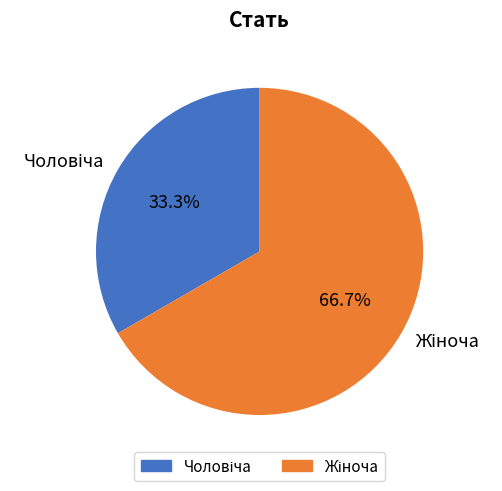

How many segments does this pie chart have?

2